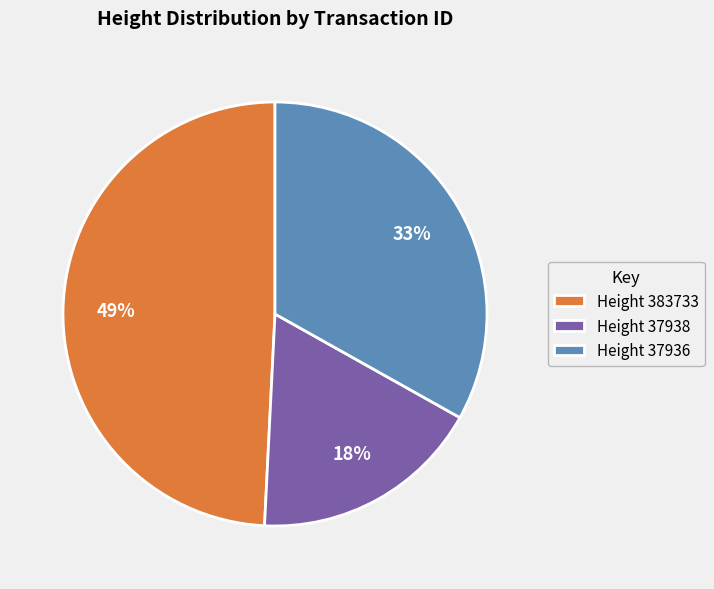

Does any single category account for the majority?

No